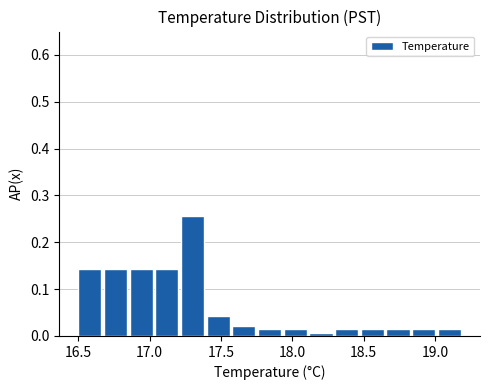

Around what value on the x-axis is the tallest bar? Give the approximate position of its centre, as read against the axis.

17.30